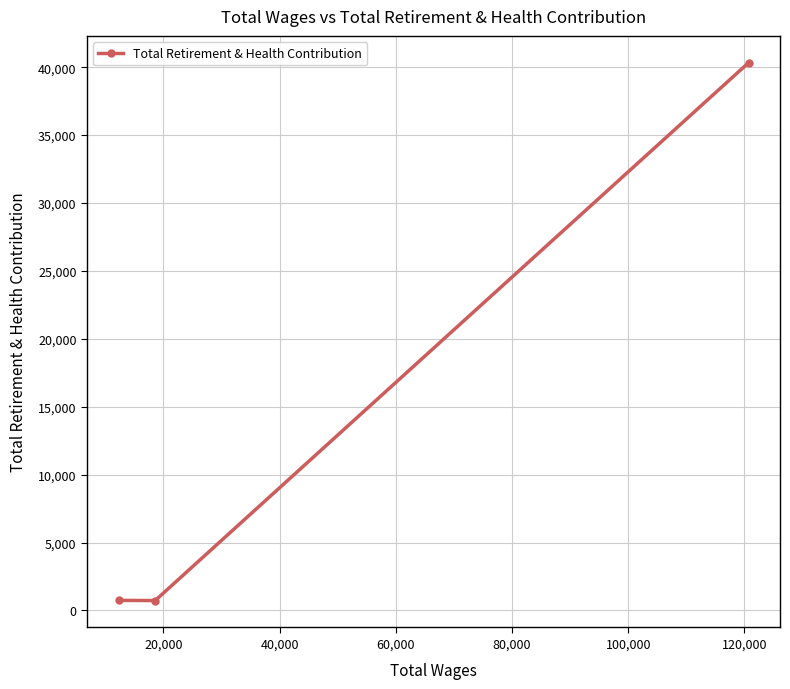

What is the maximum value shown in the chart?

40325